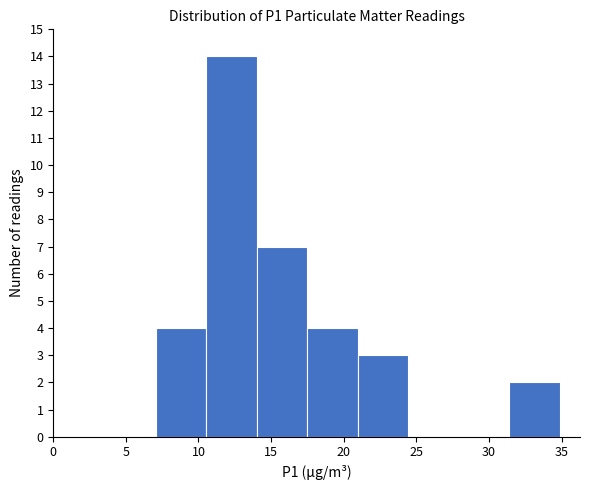

Over which range of the x-axis is the bar tallest?

10.5 to 14.0